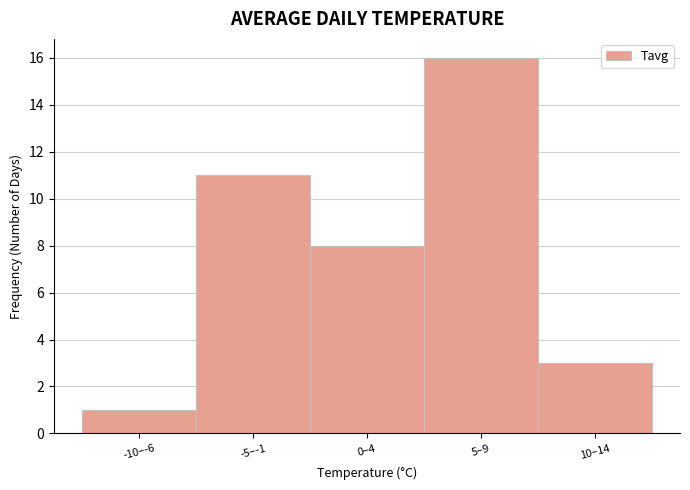

Reading left to right, what are all the values shown in this chart?

1	11	8	16	3